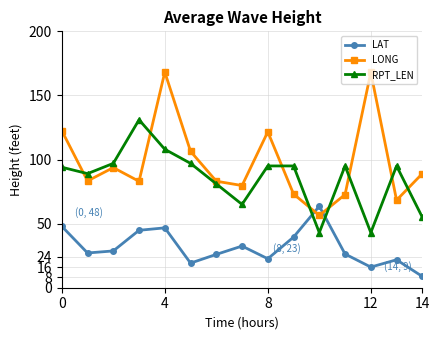

True or false: RPT_LEN and LONG cross at least once.

True